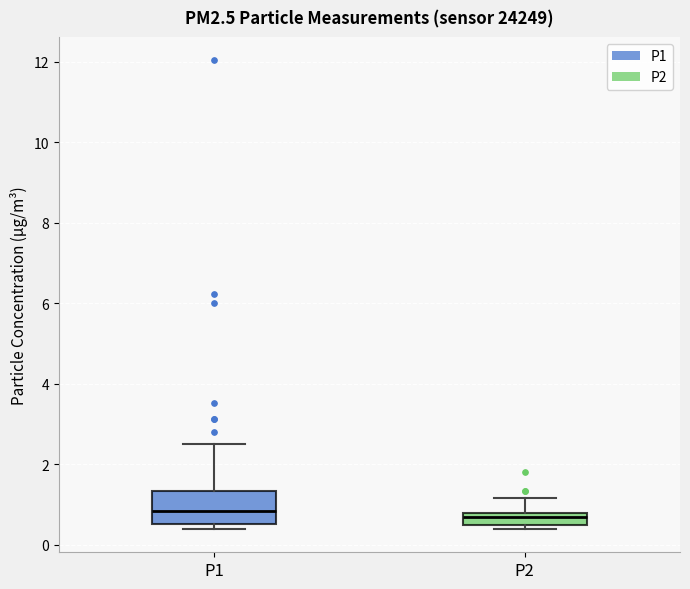

Reading left to right, read every box against the y-axis: the position of its median line, the range the box covers, and the ends of its whiskers. The values are not printed on the chart, so give them approximately, as read against the axis.

P1: median 0.8, box 0.6 to 1.4, whiskers 0.4 to 2.6
P2: median 0.8 (just below the box's upper edge), box 0.6 to 0.8, whiskers 0.4 to 1.2